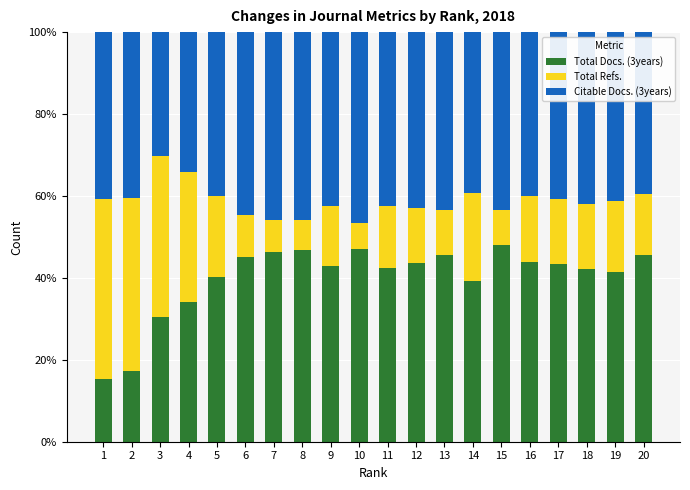

What is the lowest value of the Total Docs. (3years) series?

15.3